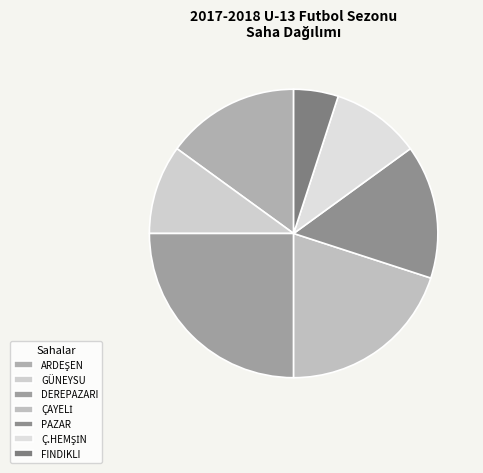

Count the number of slices in the pie.

7